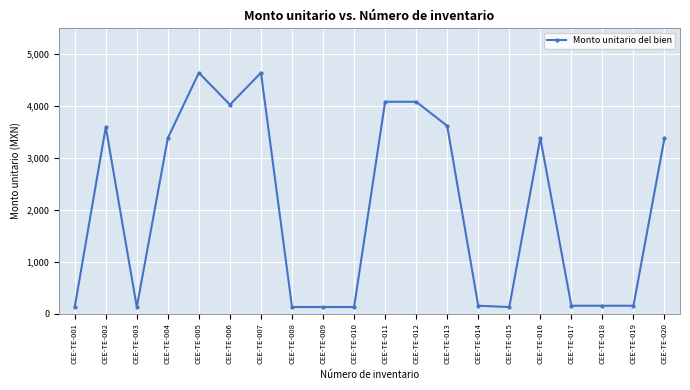

Approximately how many times larger is the value at CEE-TE-006 compared to CEE-TE-001?

31.3